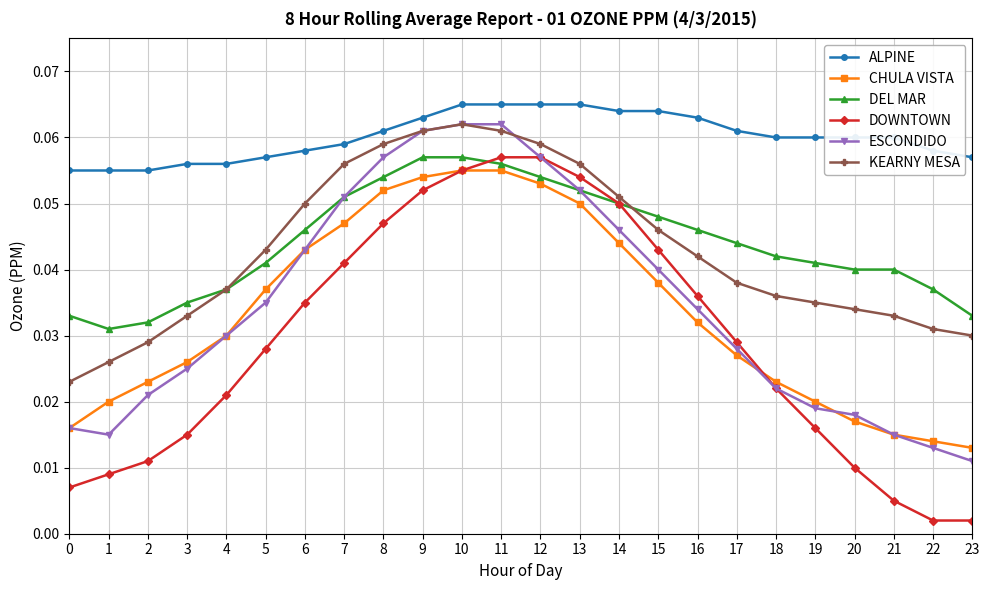

True or false: KEARNY MESA has a value of 0.0 at 6.

False